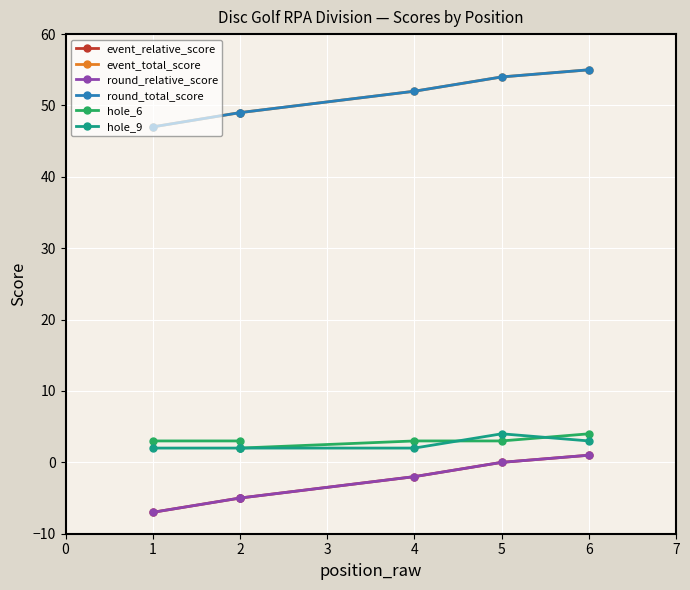

Is the value of event_total_score at 6 greater than the value of round_relative_score at 1?

Yes